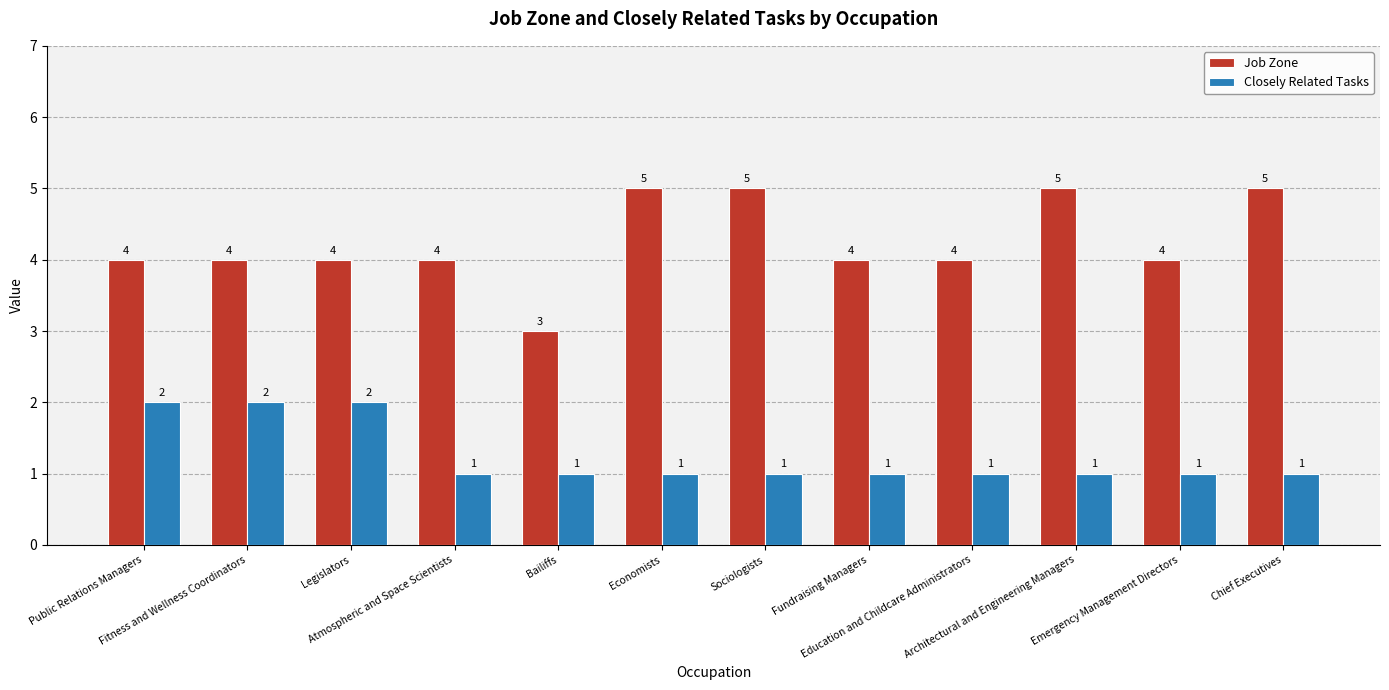

What is the difference between the highest and lowest values at Fundraising Managers?

3